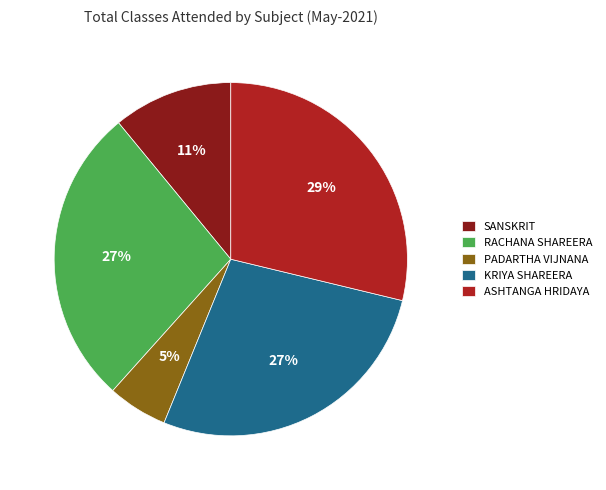

Approximately how many times larger is the value at SANSKRIT compared to KRIYA SHAREERA?

0.4